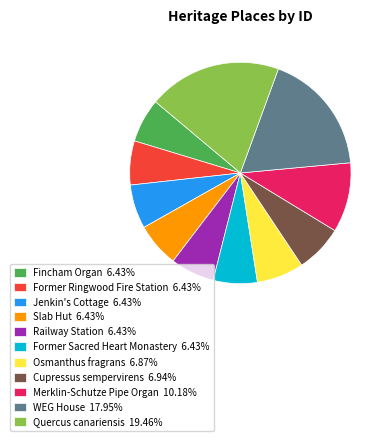

What is the ratio of the value at Fincham Organ 6.43% to the value at Merklin-Schutze Pipe Organ 10.18%?

0.6